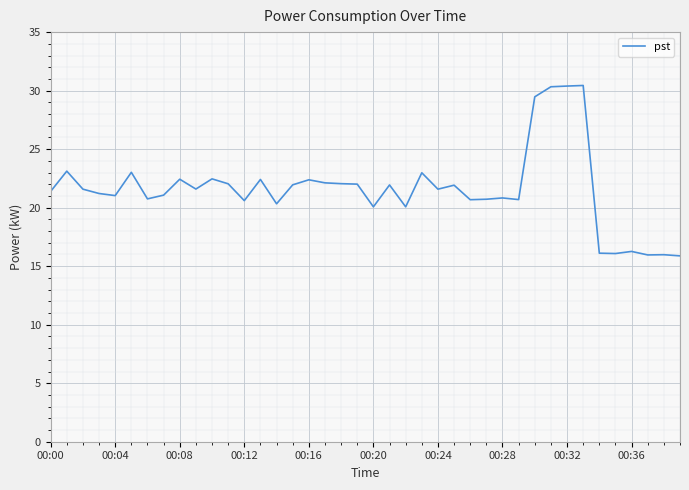

Count the number of categories in the chart.

40